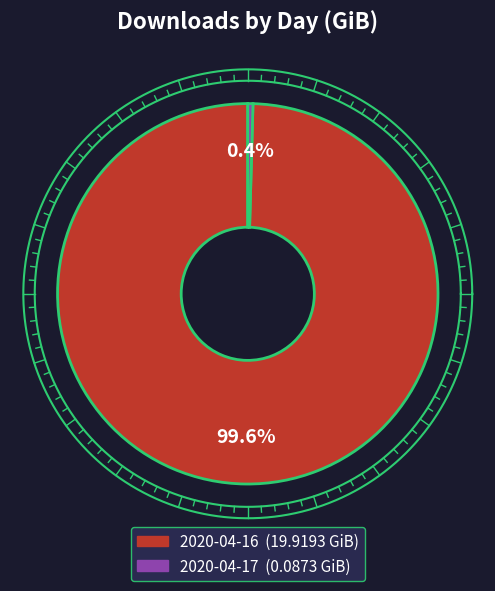

What is the change in value from 2020-04-16 to 2020-04-17?

-19.8